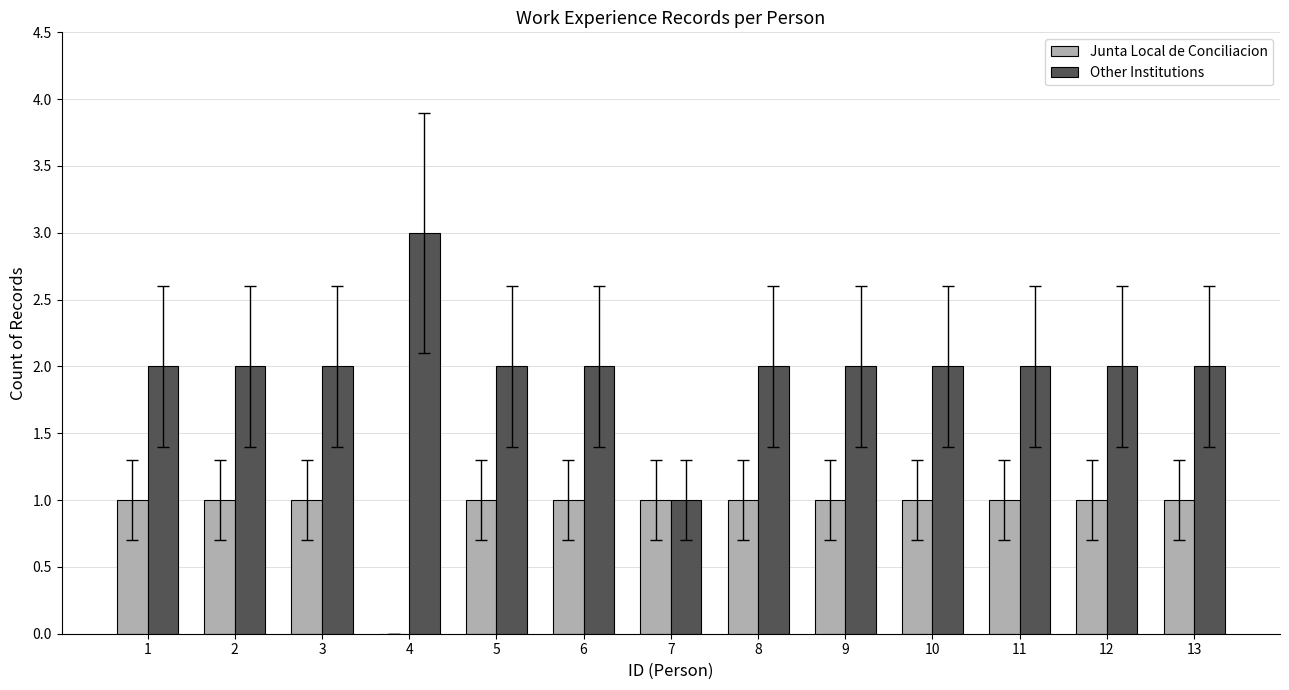

Count the number of categories in the chart.

13